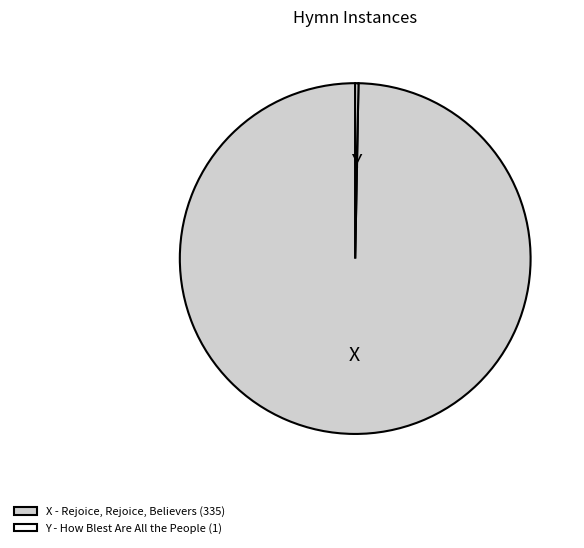

Which category has the smallest portion of the pie?

Y - How Blest Are All the People (1)